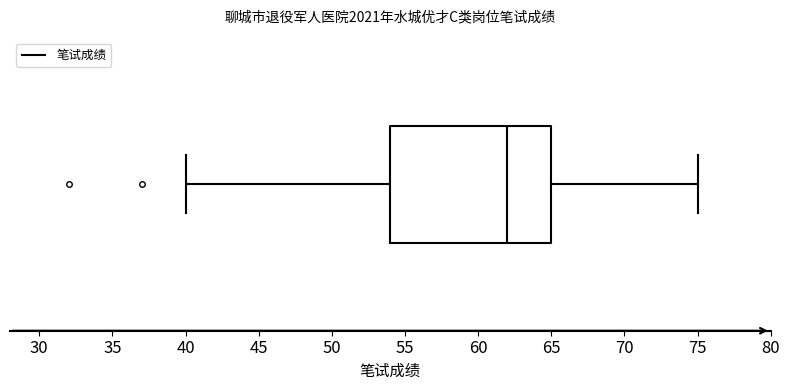

Transcribe this box plot: give where the median line is, the range the box spans, and where the two whiskers end, as read against the x-axis. The values are not printed on the chart, so give them approximately, as read against the axis.

median 62, box 54 to 65, whiskers 40 to 75